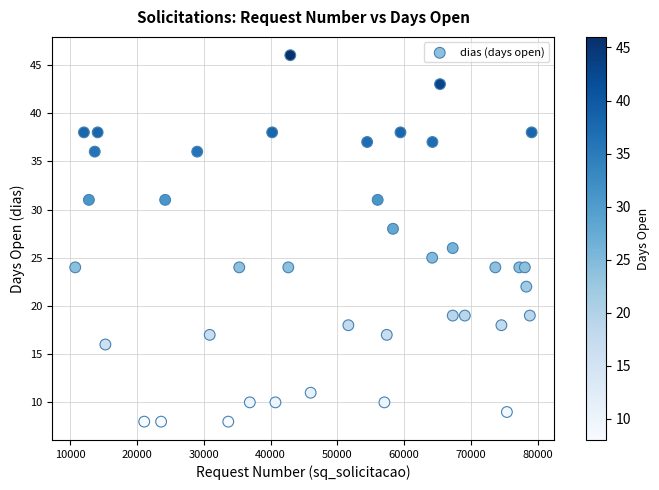

What is the range of X values (max minus min)?

68383